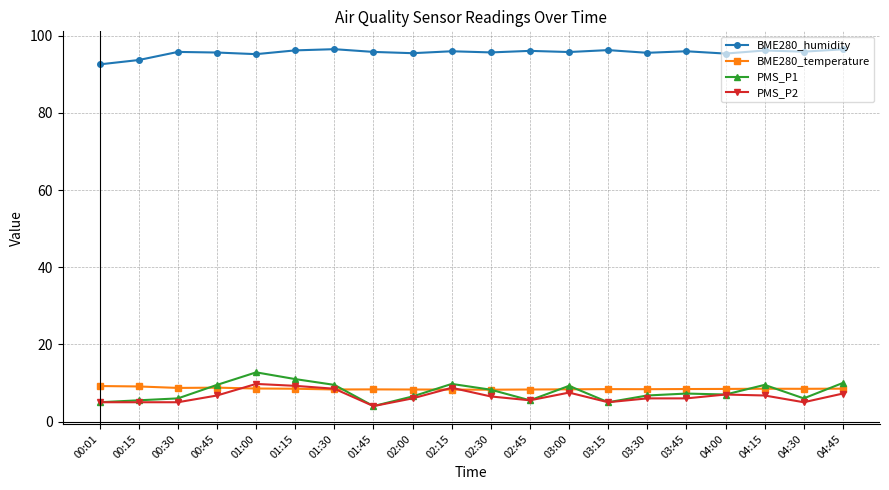

True or false: BME280_humidity and PMS_P2 cross at least once.

False